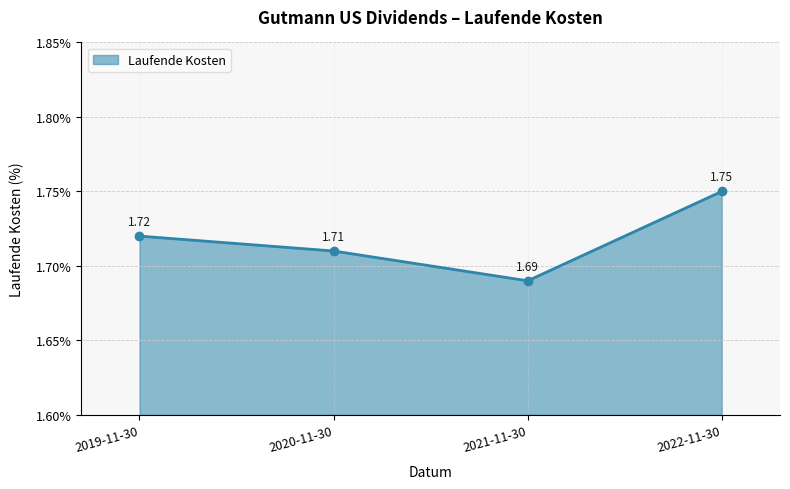

Does the chart have visible grid lines?

Yes